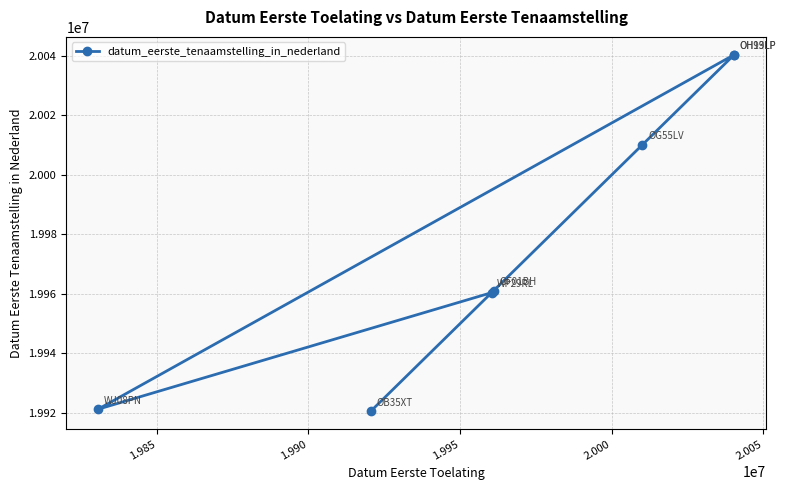

What is the difference between the maximum and minimum values?

119881